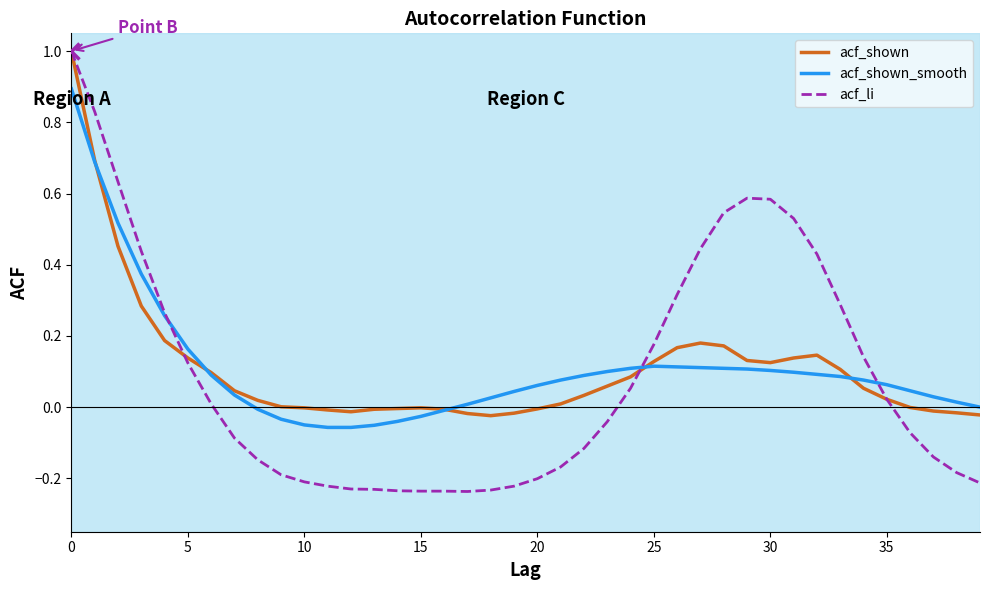

Which series has the largest range (max minus min)?

acf_li